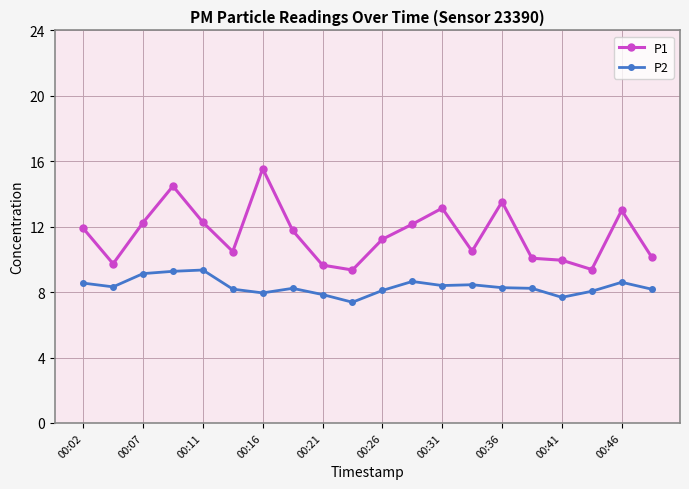

What is the sum of all P1 values?

230.5